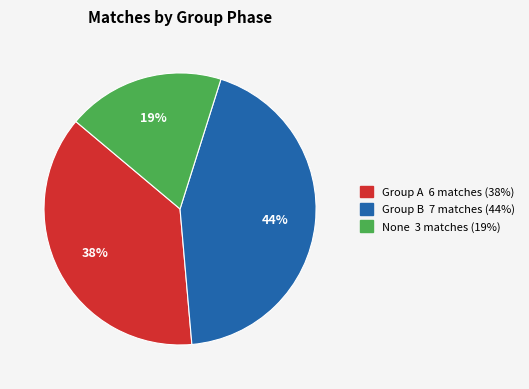

Is there a majority slice in this chart?

No